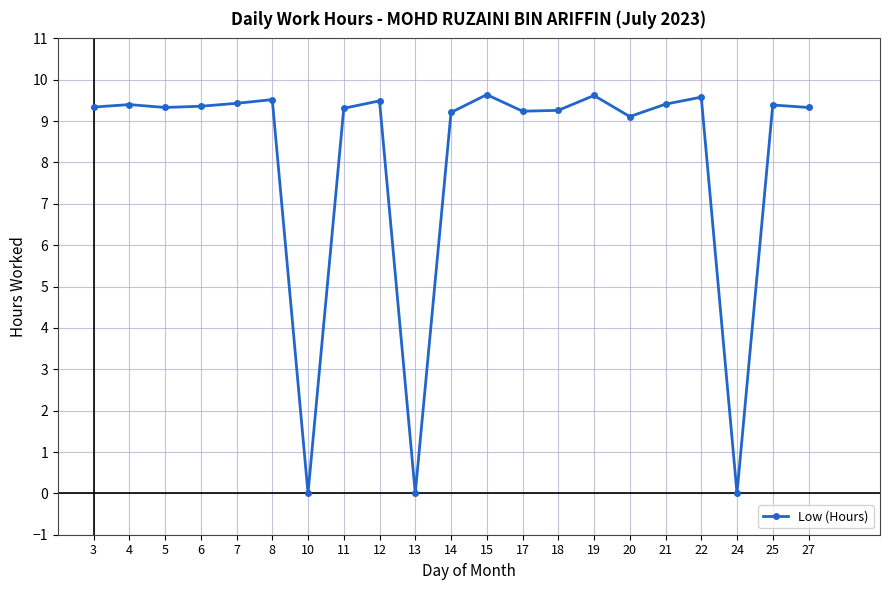

What is the greatest value displayed?

9.6